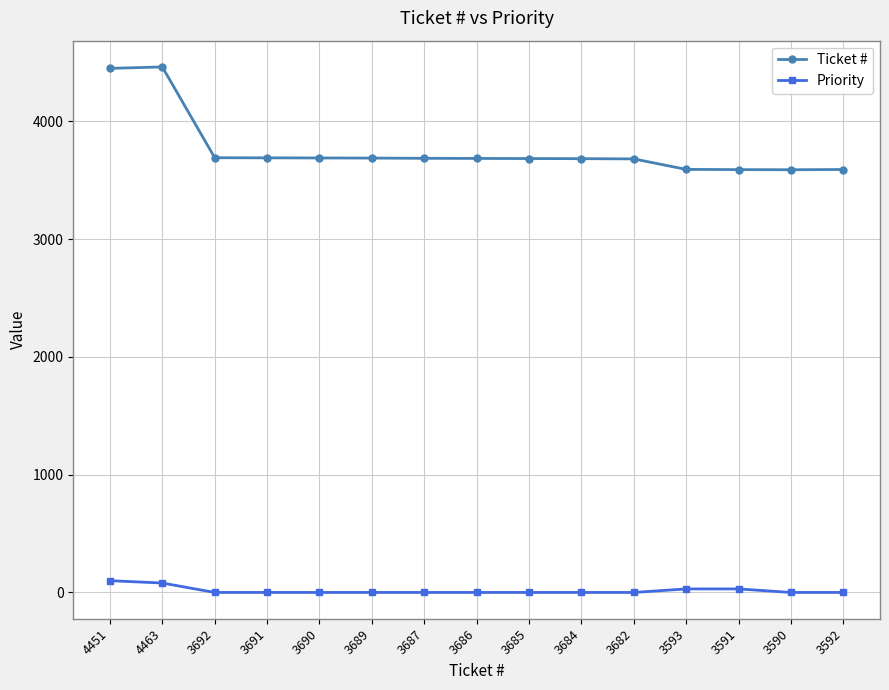

What is the difference between the Priority values at 3593 and 3686?

30